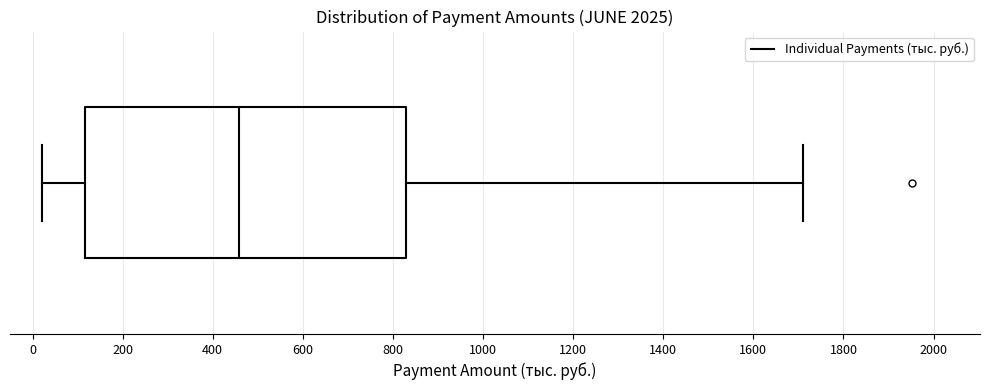

Transcribe this box plot: give where the median line is, the range the box spans, and where the two whiskers end, as read against the x-axis. The values are not printed on the chart, so give them approximately, as read against the axis.

median 460, box 120 to 820, whiskers 20 to 1720